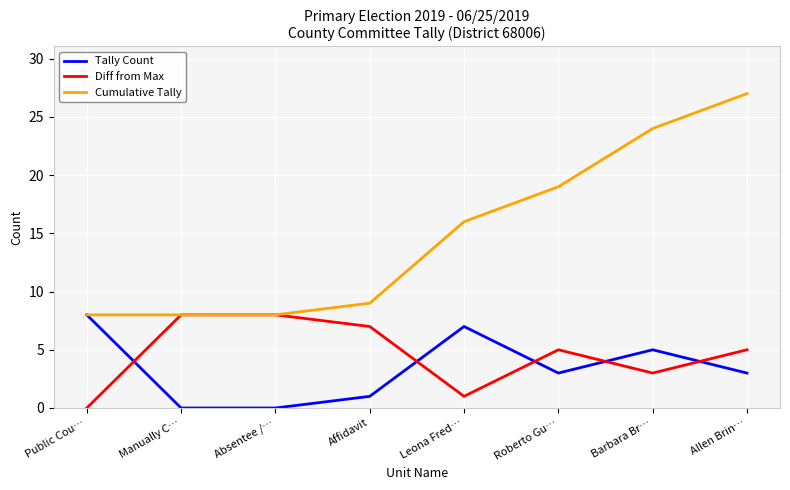

The Cumulative Tally series shows 19 at Roberto Gu…. True or false?

True